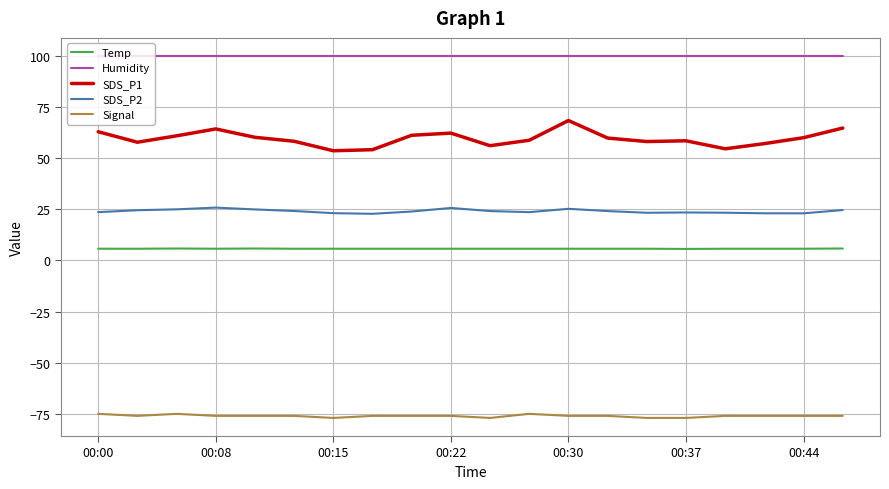

Which series has the widest spread of values?

SDS_P1